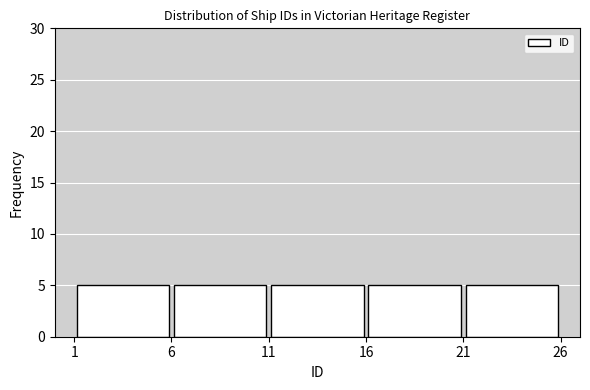

How tall is the bar that spans 1 to 6 on the x-axis? The values are not printed on the chart, so give them approximately, as read against the axis.

5